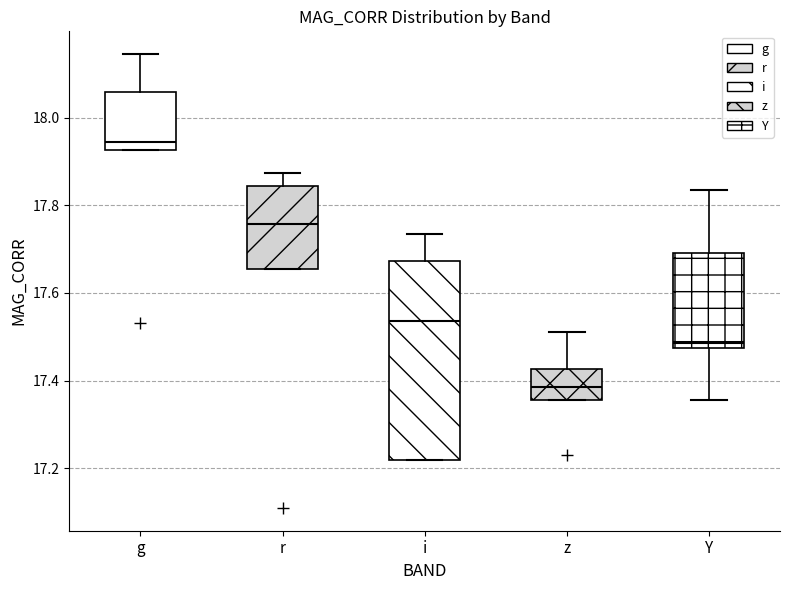

Reading left to right, read every box against the y-axis: the position of its median line, the range the box covers, and the ends of its whiskers. The values are not printed on the chart, so give them approximately, as read against the axis.

g: median 17.94, box 17.92 to 18.06, whiskers 17.92 to 18.14
r: median 17.76, box 17.66 to 17.84, whiskers 17.66 to 17.88
i: median 17.54, box 17.22 to 17.68, whiskers 17.22 to 17.74
z: median 17.38, box 17.36 to 17.42, whiskers 17.36 to 17.52
Y: median 17.48 (just above the box's lower edge), box 17.48 to 17.70, whiskers 17.36 to 17.84